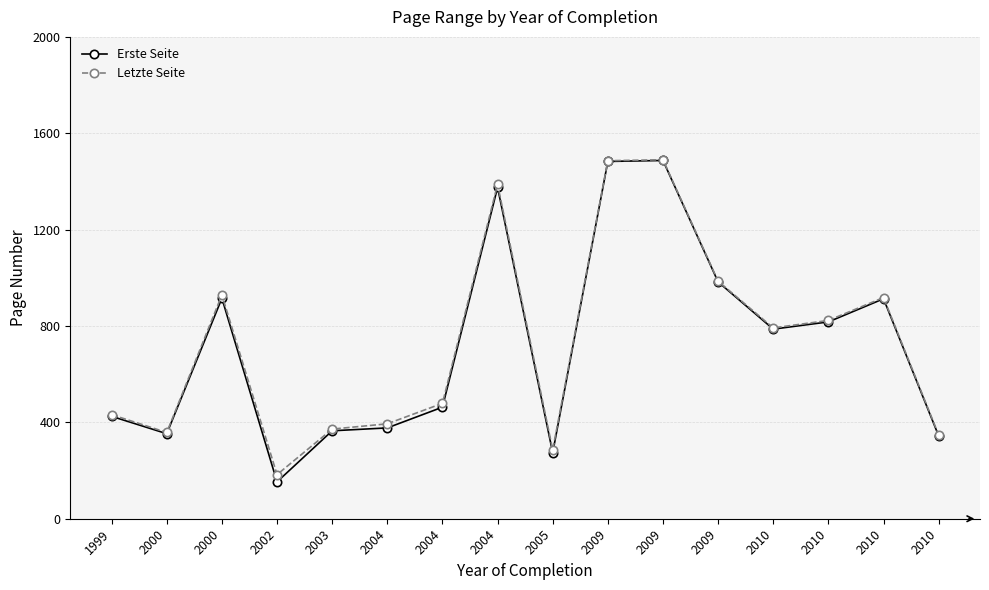

Does the chart have visible grid lines?

Yes